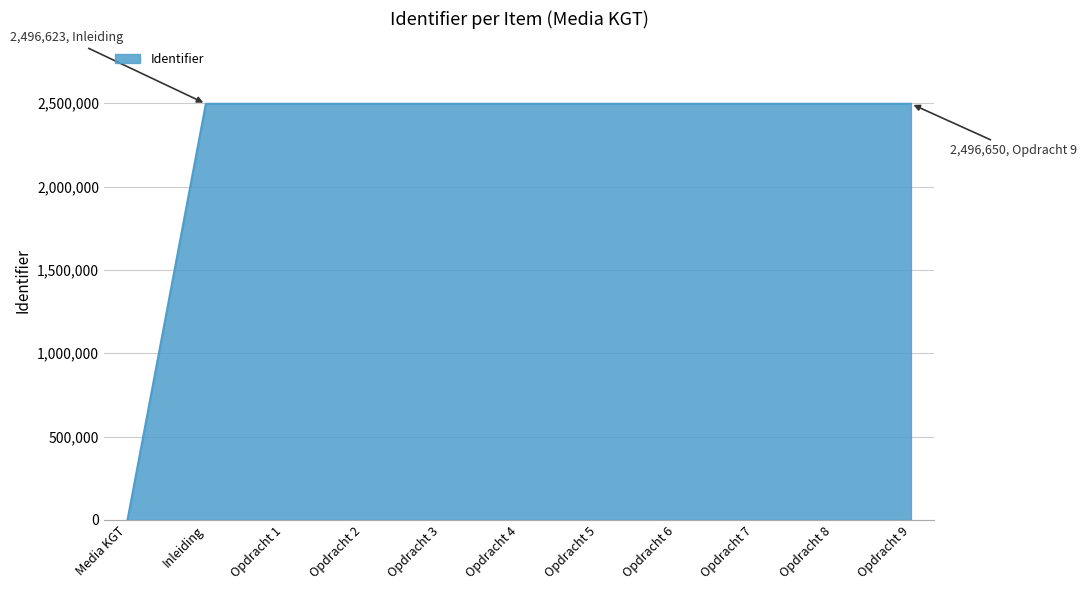

How many values are above zero?

10